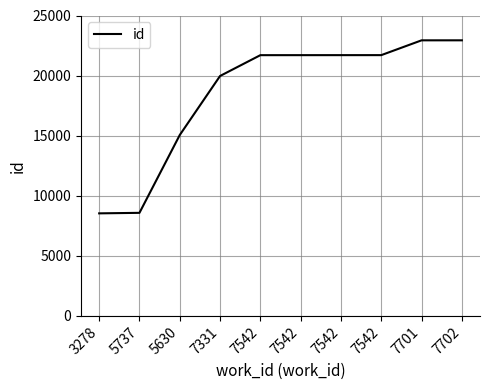

Reading left to right, list all the values displayed in this chart.

3278=8539	5737=8582	5630=15057	7331=19969	7542=21700	7542=21701	7542=21702	7542=21703	7701=22934	7702=22935